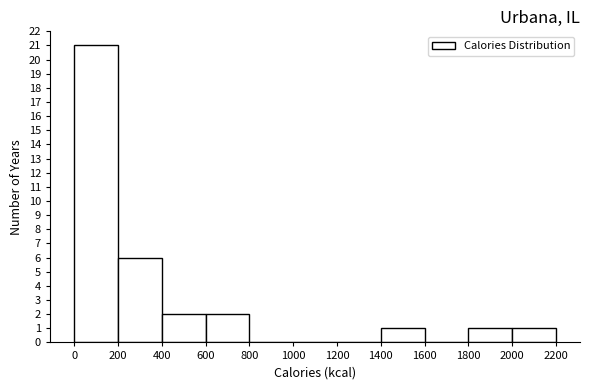

Reading left to right, list every bar in this chart as the range it spans on the x-axis followed by its height. The values are not printed on the chart, so give them approximately, as read against the axis.

0 to 200: 21
200 to 400: 6
400 to 600: 2
600 to 800: 2
800 to 1000: 0
1000 to 1200: 0
1200 to 1400: 0
1400 to 1600: 1
1600 to 1800: 0
1800 to 2000: 1
2000 to 2200: 1